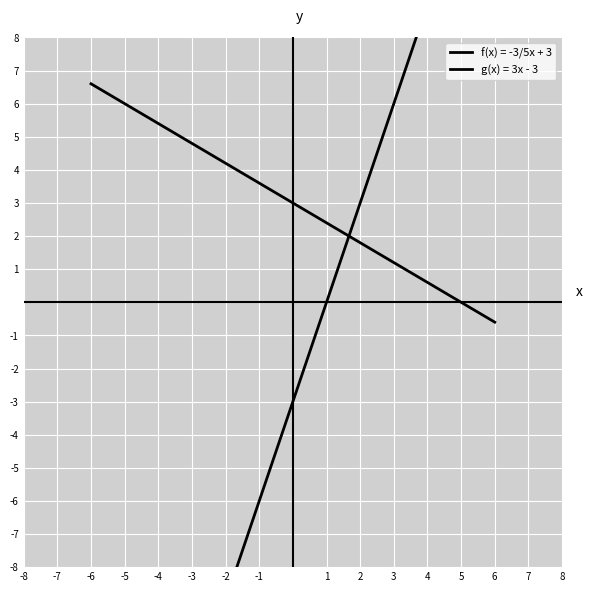

Between 3 and 6, which is larger?

3